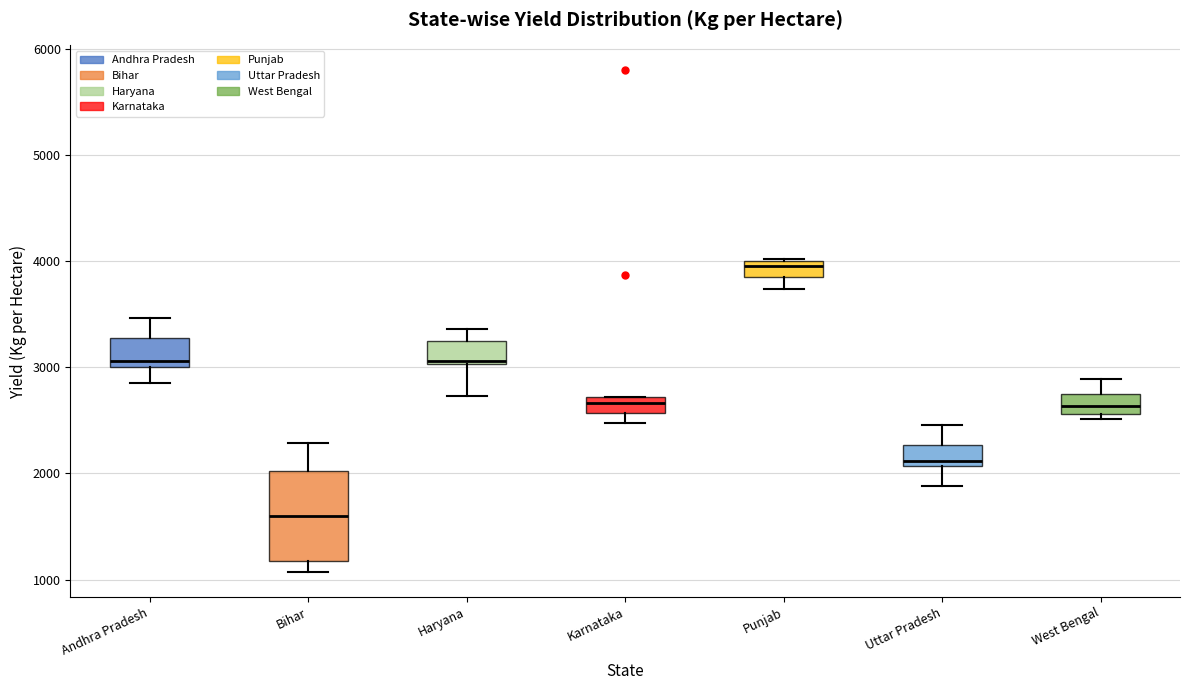

Reading left to right, read every box against the y-axis: the position of its median line, the range the box covers, and the ends of its whiskers. The values are not printed on the chart, so give them approximately, as read against the axis.

Andhra Pradesh: median 3100, box 3000 to 3300, whiskers 2900 to 3500
Bihar: median 1600, box 1200 to 2000, whiskers 1100 to 2300
Haryana: median 3100, box 3000 to 3200, whiskers 2700 to 3400
Karnataka: median 2700 (inside the box), box 2600 to 2700, whiskers 2500 to 2700
Punjab: median 4000 (just below the box's upper edge), box 3800 to 4000, whiskers 3700 to 4000
Uttar Pradesh: median 2100 (just above the box's lower edge), box 2100 to 2300, whiskers 1900 to 2500
West Bengal: median 2600 (inside the box), box 2600 to 2700, whiskers 2500 to 2900